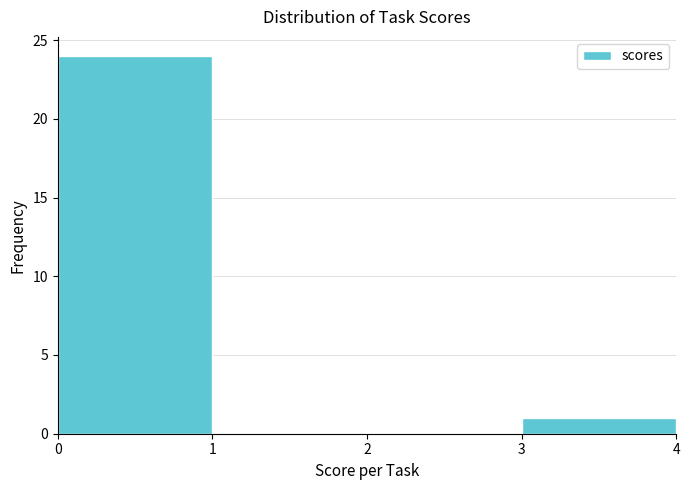

What is the height of the bar covering 3 to 4 on the x-axis? The values are not printed on the chart, so give them approximately, as read against the axis.

1